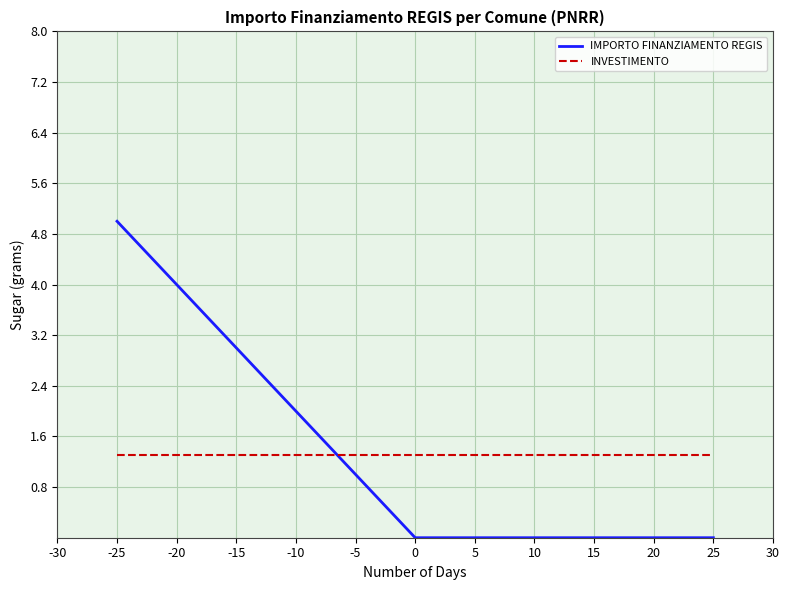

Rank the series by their maximum value, from lowest to highest.

INVESTIMENTO, IMPORTO FINANZIAMENTO REGIS